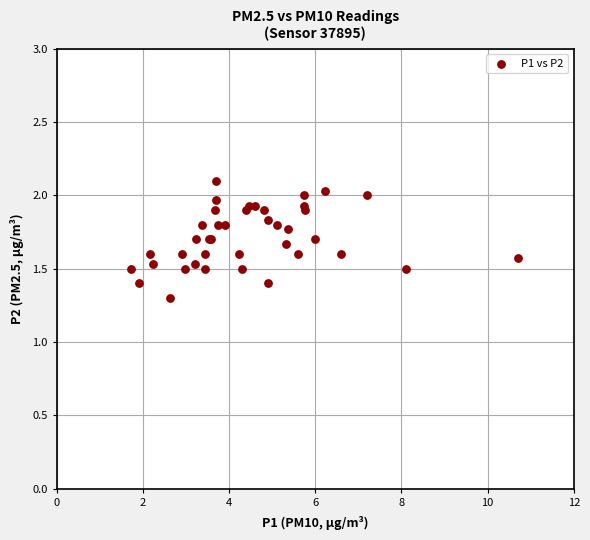

What Y value in the scatter plot is closest to 1?

1.3